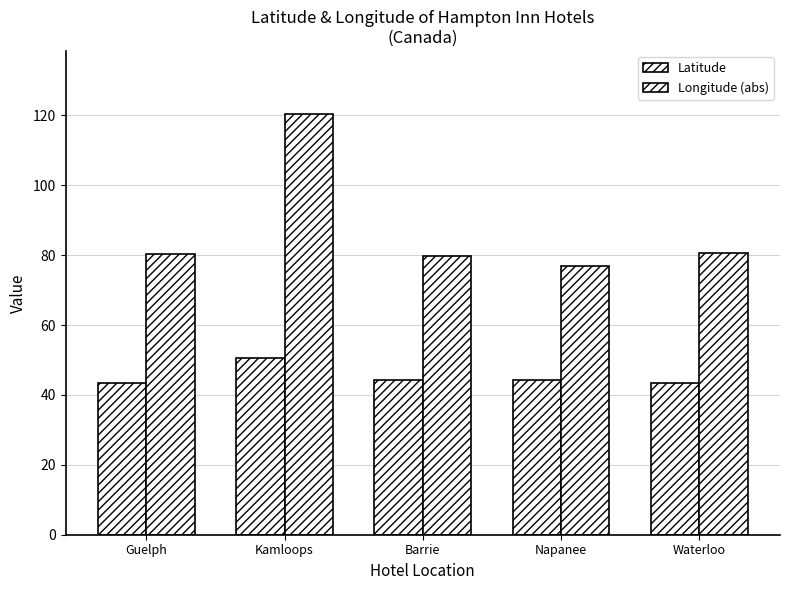

Does the chart contain any negative values?

No